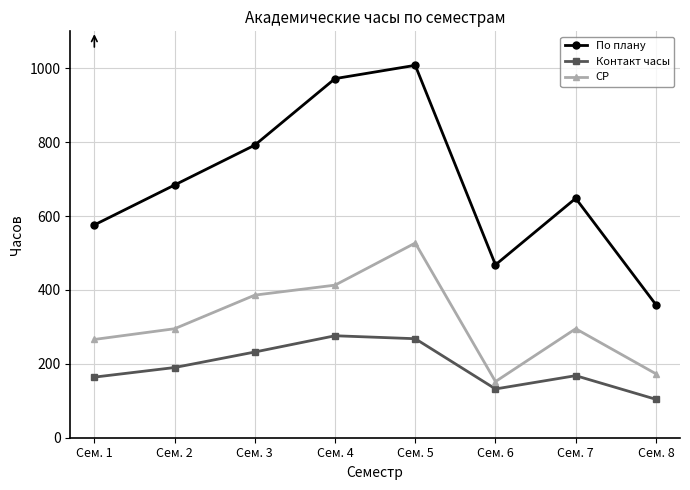

Does the chart display data point markers on the line(s)?

Yes